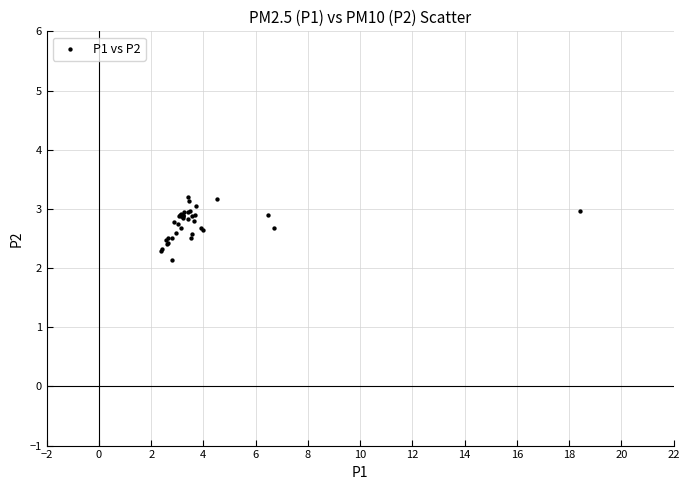

What Y value in the scatter plot is closest to 2?

2.1